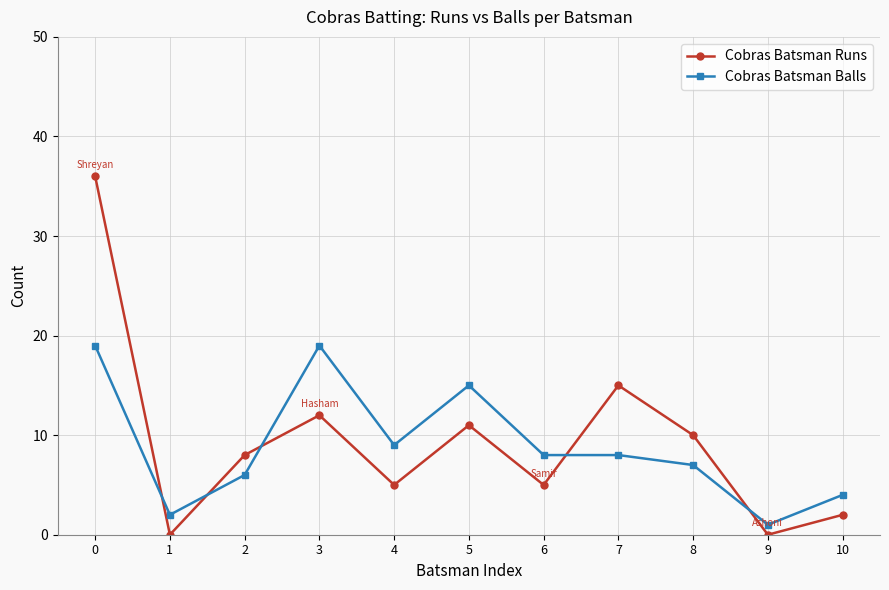

Is this an area chart (filled region under the line)?

No